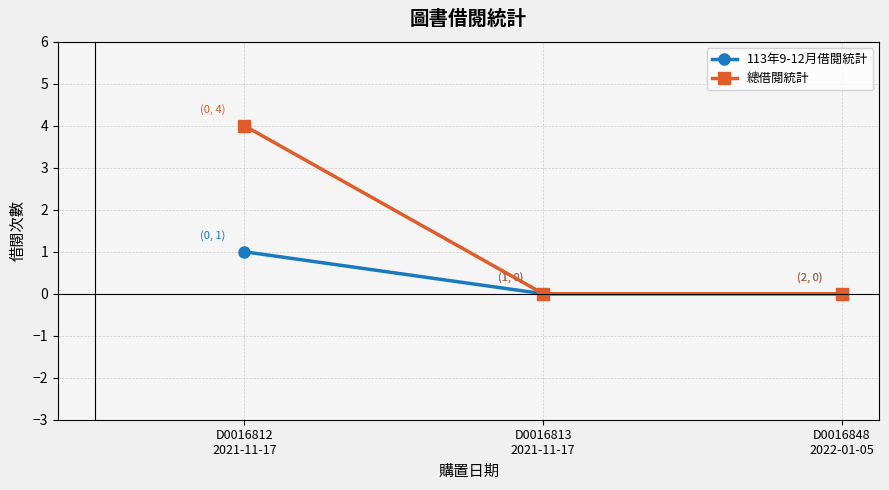

Which series has the largest range (max minus min)?

總借閱統計